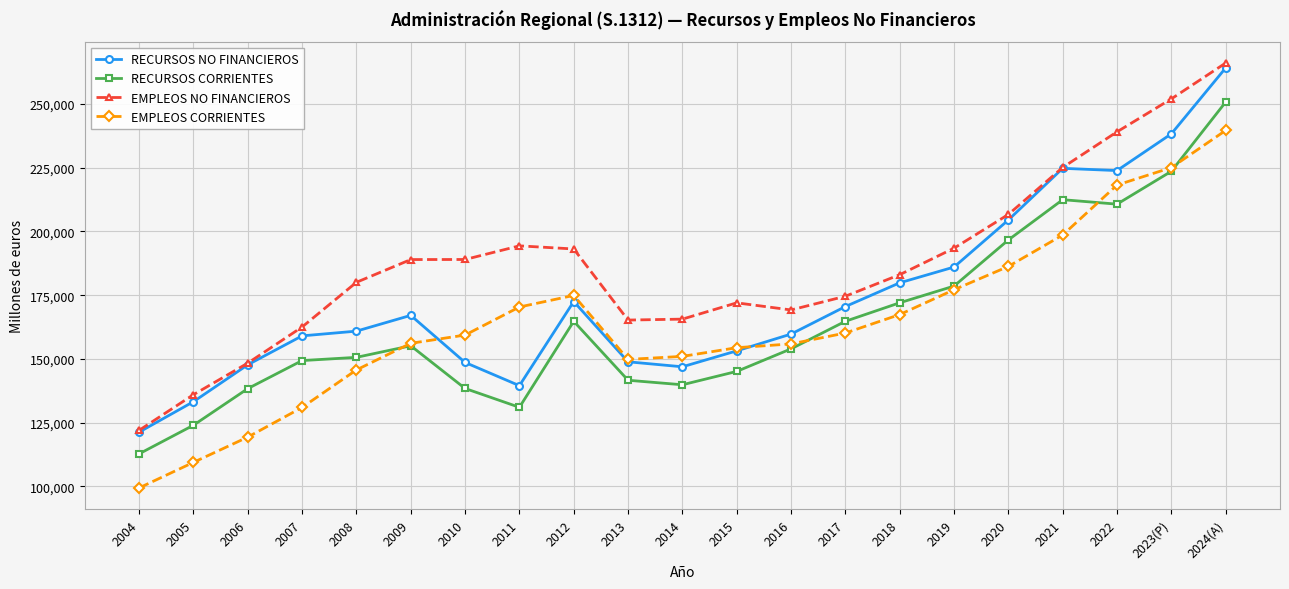

What is the value of the EMPLEOS CORRIENTES point at the 2nd from the left?

109406